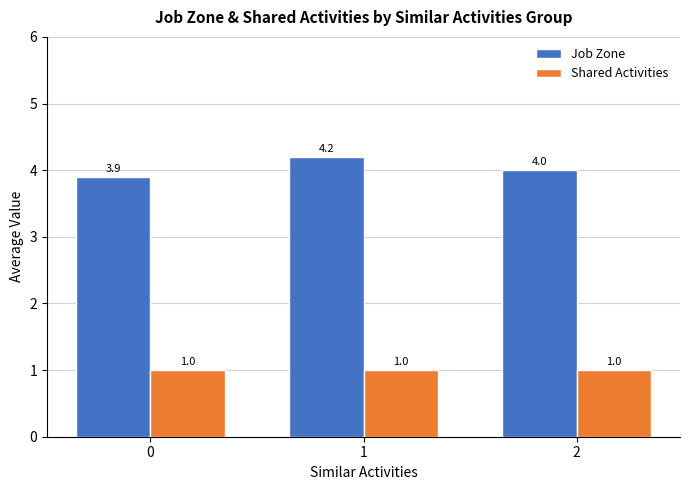

At which category is the sum across all series the highest?

1